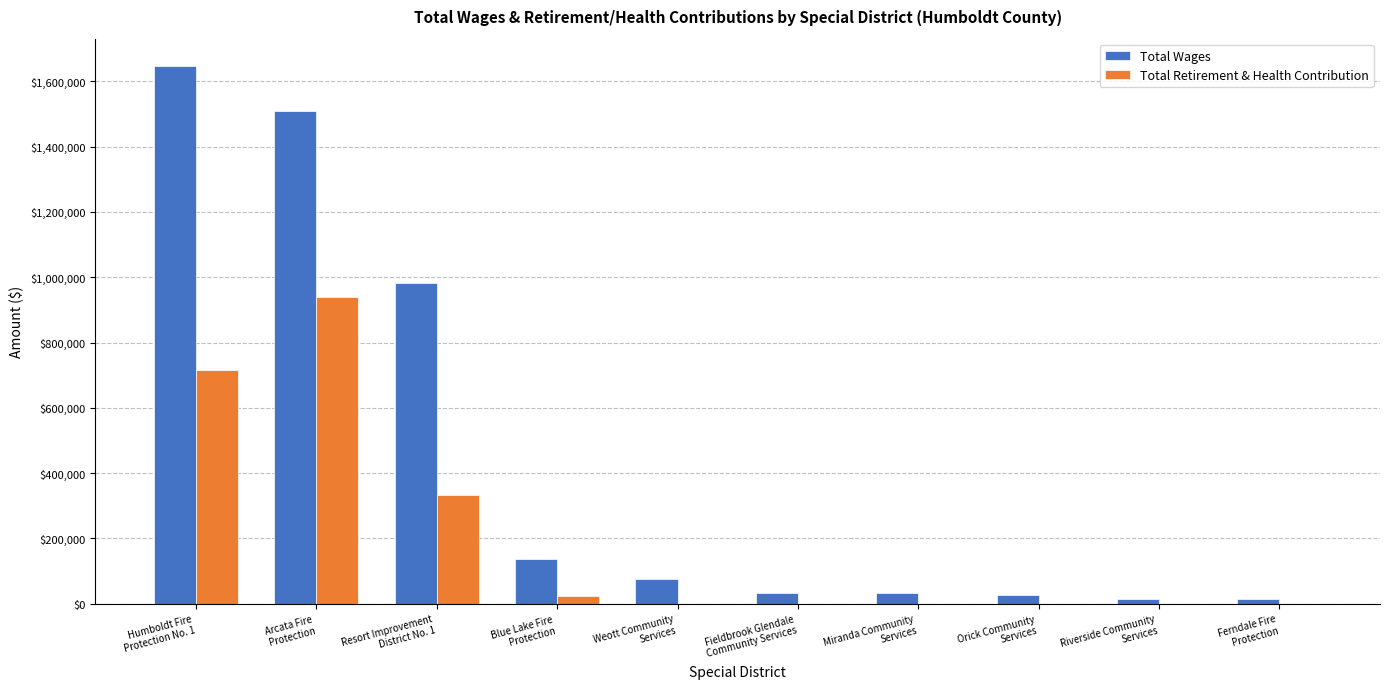

The Total Retirement & Health Contribution series shows 1597077 at Arcata Fire
Protection. True or false?

False